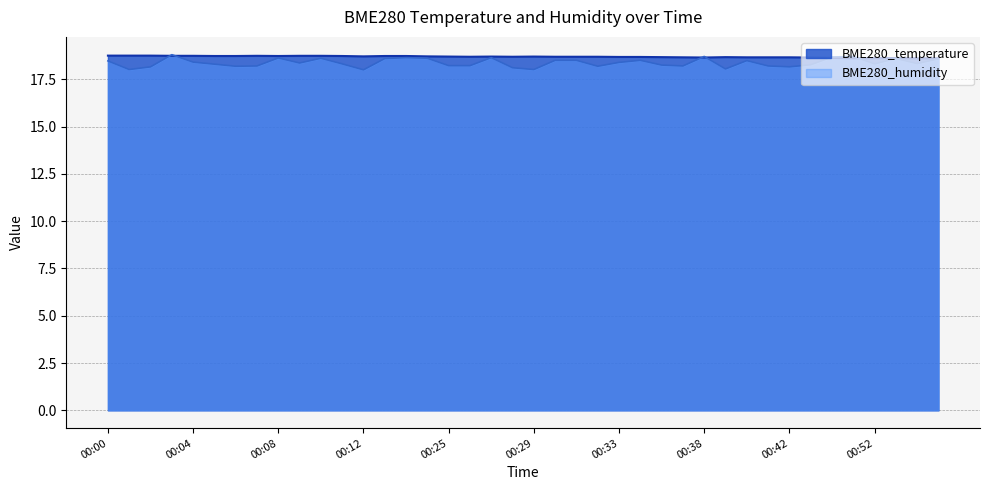

Reading left to right, extract all data points from this chart.

BME280_temperature: 18.8	18.8	18.8	18.7	18.7	18.7	18.7	18.7	18.7	18.7	18.7	18.7	18.7	18.7	18.7	18.7	18.7	18.7	18.7	18.7	18.7	18.7	18.7	18.7	18.7	18.7	18.7	18.7	18.6	18.7	18.7	18.7	18.7	18.6	18.6	18.6	18.6	18.6	18.6	18.6
BME280_humidity: 18.5	18.0	18.2	18.8	18.4	18.3	18.2	18.2	18.6	18.4	18.6	18.3	18.0	18.6	18.6	18.6	18.2	18.2	18.6	18.1	18.0	18.5	18.5	18.2	18.4	18.5	18.3	18.2	18.7	18.0	18.5	18.2	18.2	18.3	18.7	18.7	18.3	18.6	18.3	18.6